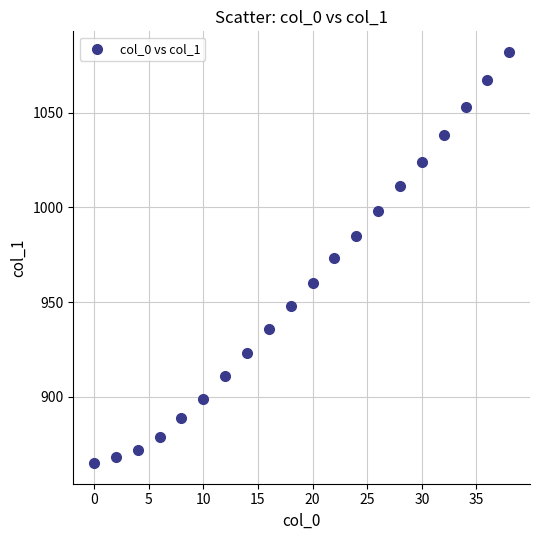

What is the range of X values (max minus min)?

38